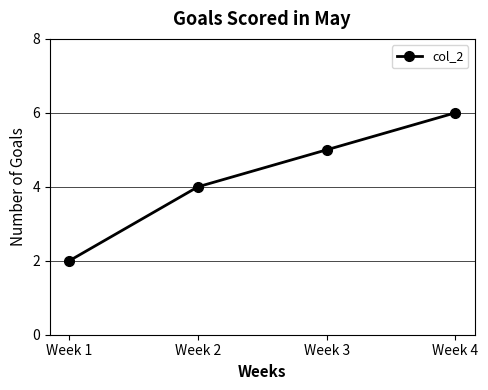

What is the minimum value shown in the chart?

2